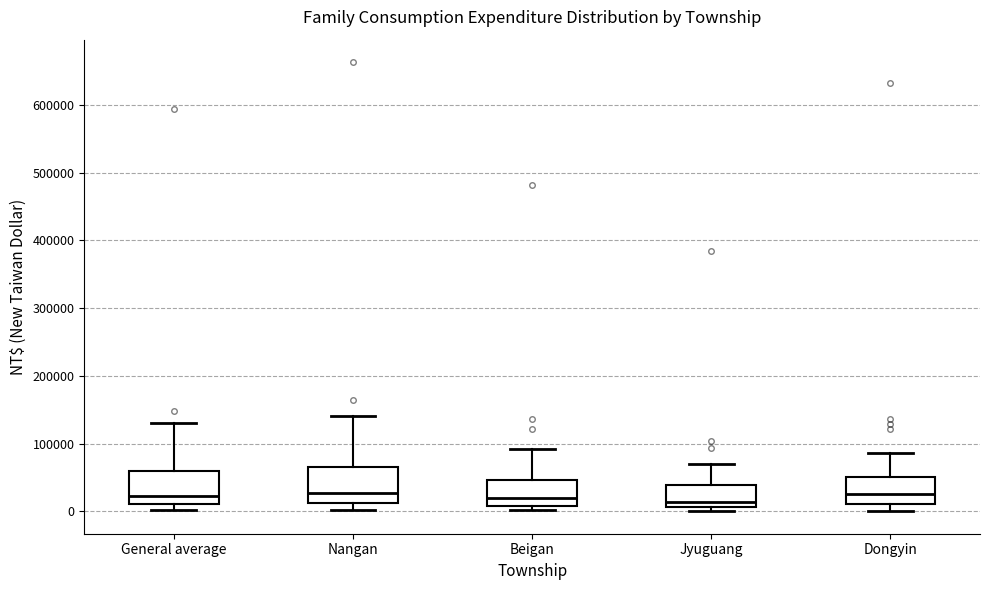

Reading left to right, transcribe this box plot: for each box, give where its median line is, the range the box spans, and where its two whiskers end, as read against the y-axis. The values are not printed on the chart, so give them approximately, as read against the axis.

General average: median 20000, box 10000 to 60000, whiskers 0 to 130000
Nangan: median 30000, box 10000 to 60000, whiskers 0 to 140000
Beigan: median 20000, box 10000 to 50000, whiskers 0 to 90000
Jyuguang: median 10000 (just above the box's lower edge), box 10000 to 40000, whiskers 0 to 70000
Dongyin: median 30000, box 10000 to 50000, whiskers 0 to 90000